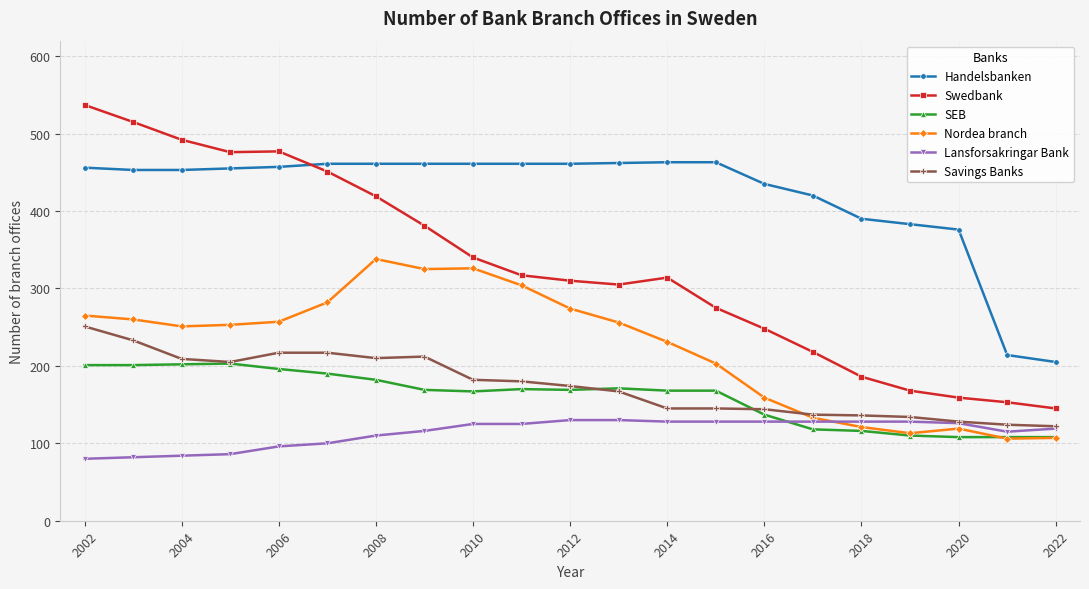

What is the smallest value displayed?

80